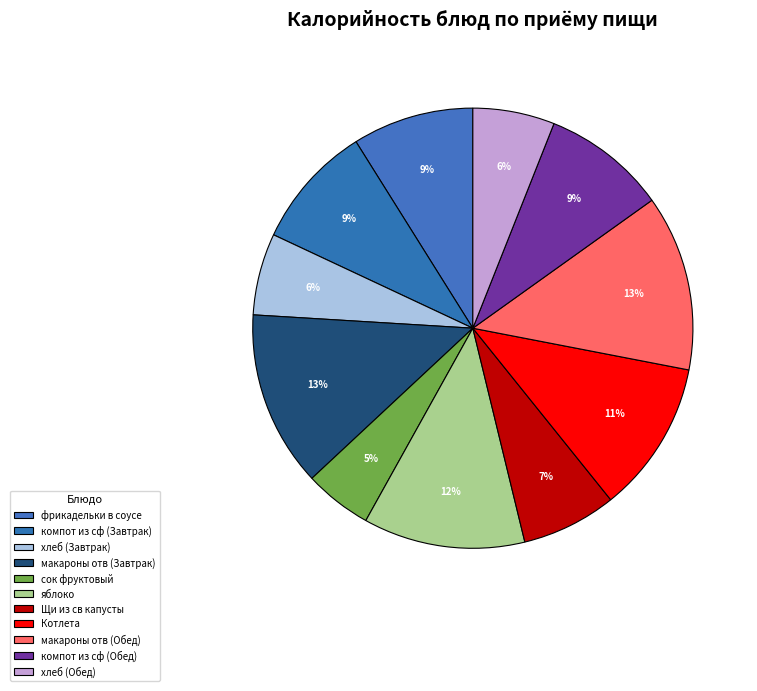

What is the total percentage of фрикадельки в соусе and хлеб (Завтрак)?

14.9%